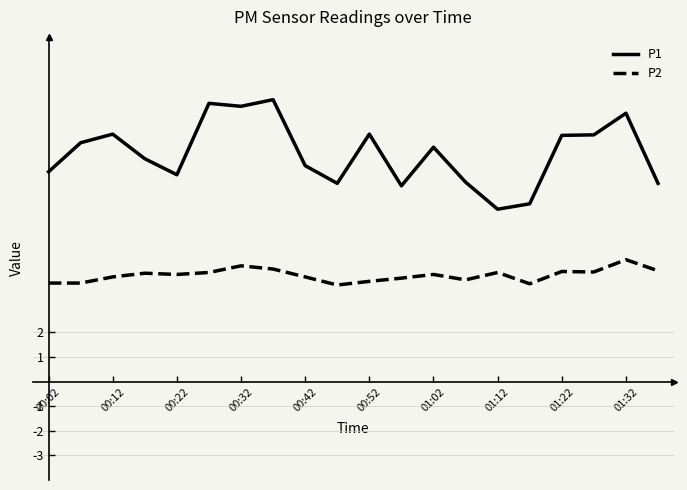

Which series has the largest total across all categories?

P1